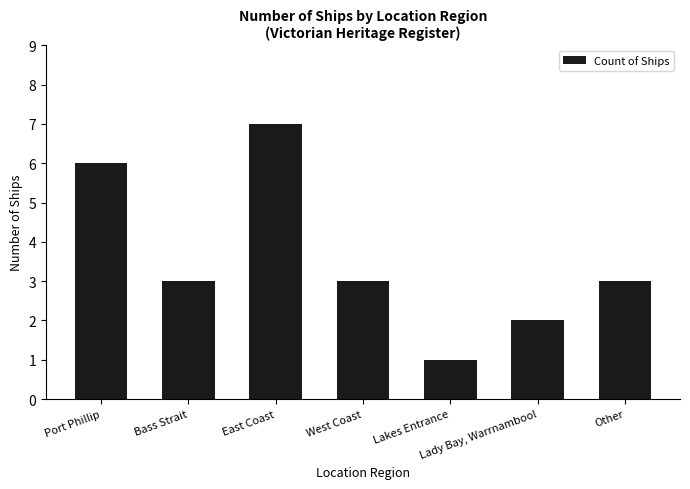

What is the change in value from Bass Strait to East Coast?

+4